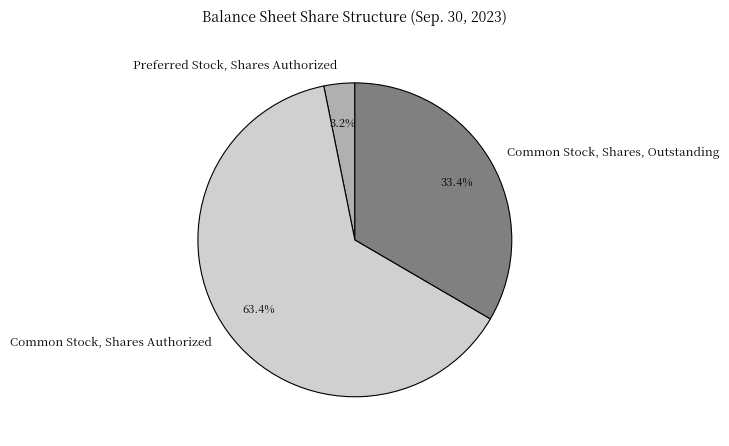

What percentage is the Common Stock, Shares Authorized slice, to the nearest percent?

63%